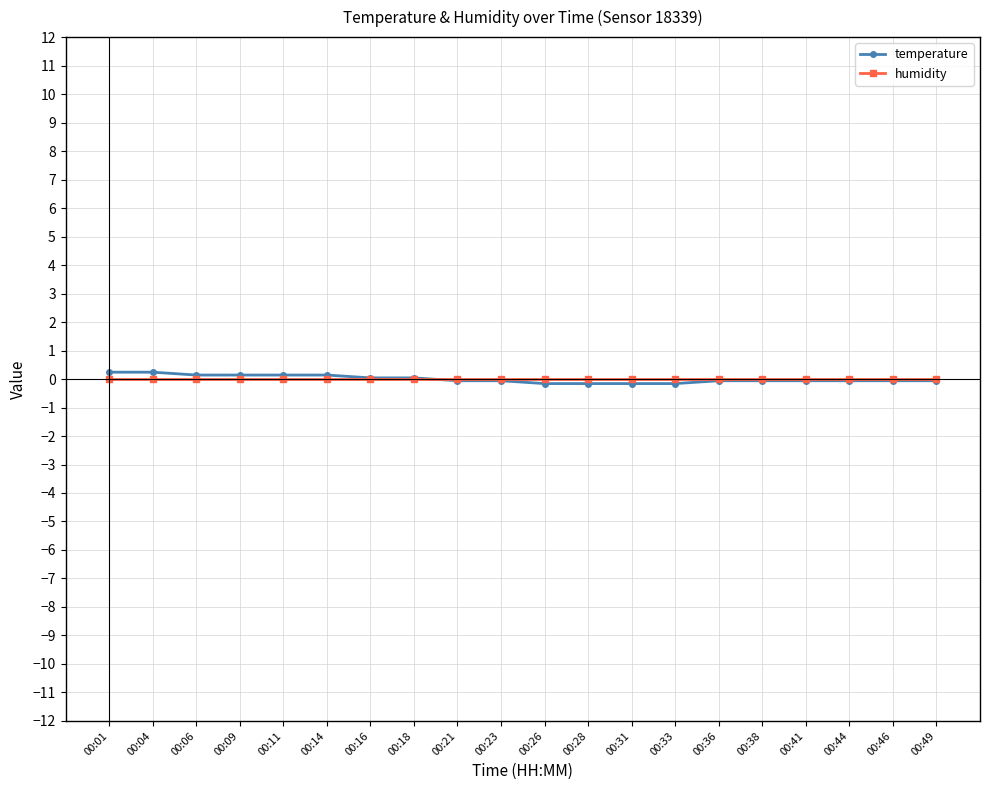

The humidity series shows -0.0 at 00:44. True or false?

True